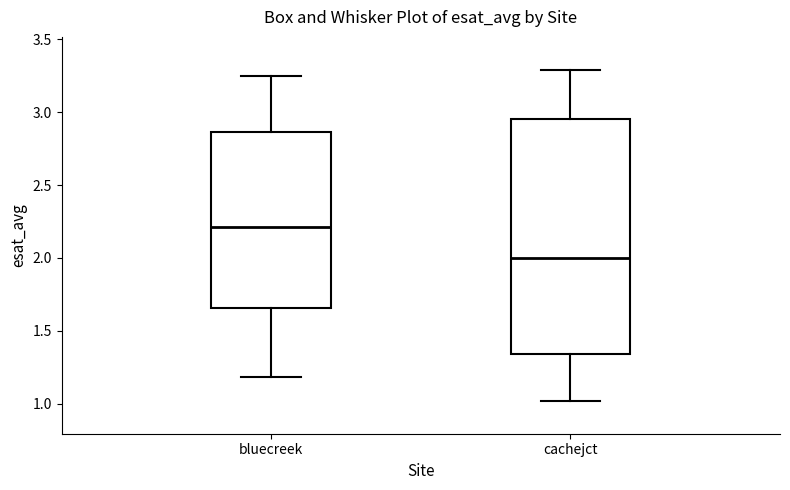

Which box's median line is the highest?

bluecreek